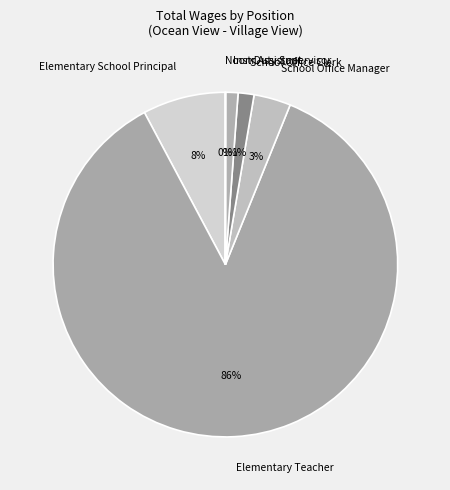

What is the largest slice in the pie chart?

Elementary Teacher